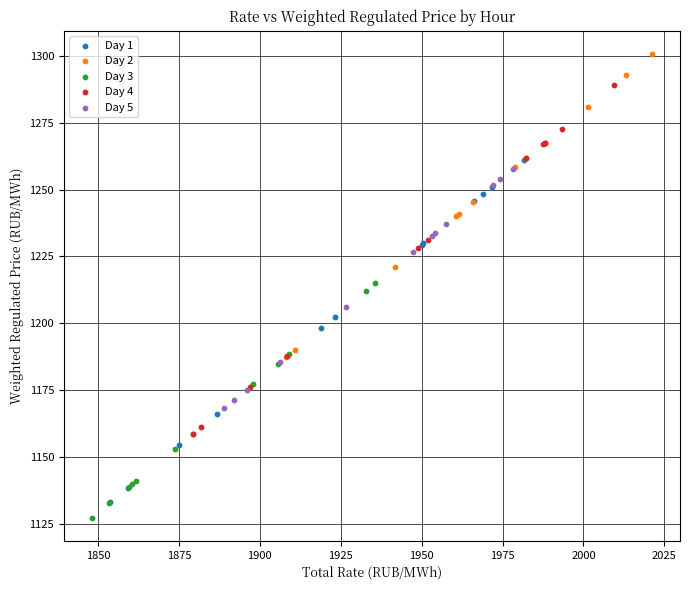

Which series reaches the maximum Y coordinate?

Day 2